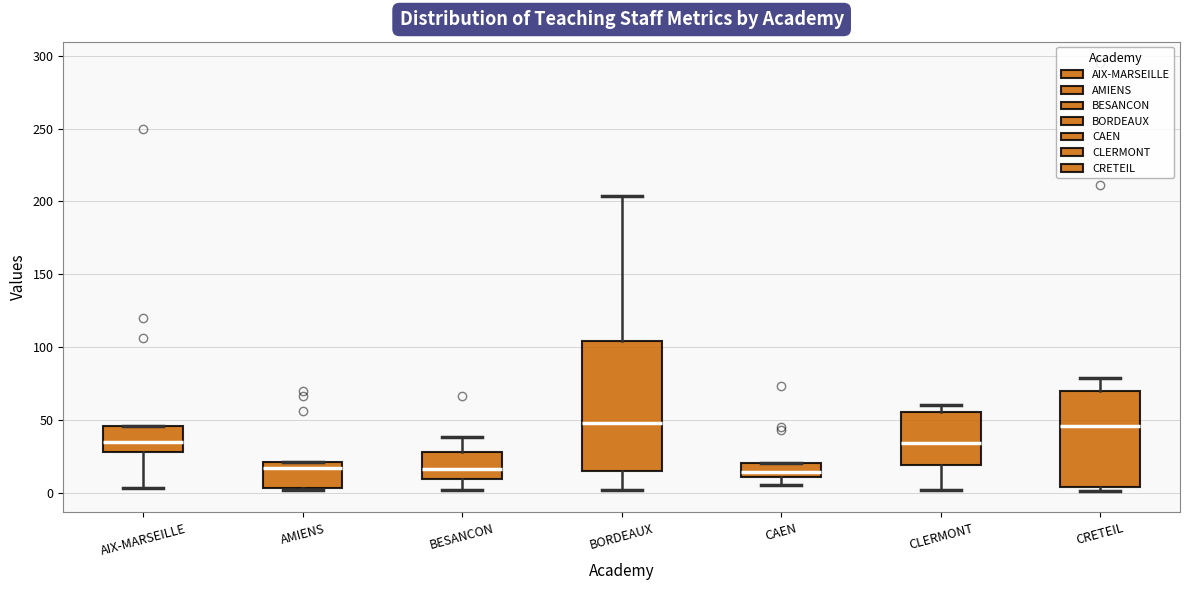

Comparing the boxes themselves (not the whiskers), which one is the tallest?

BORDEAUX